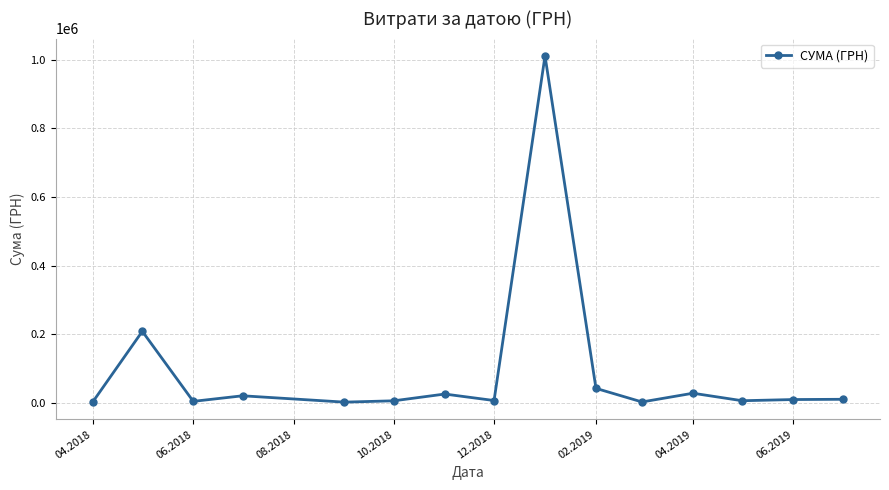

True or false: there are more than 2 points higher than both neighbors.

True